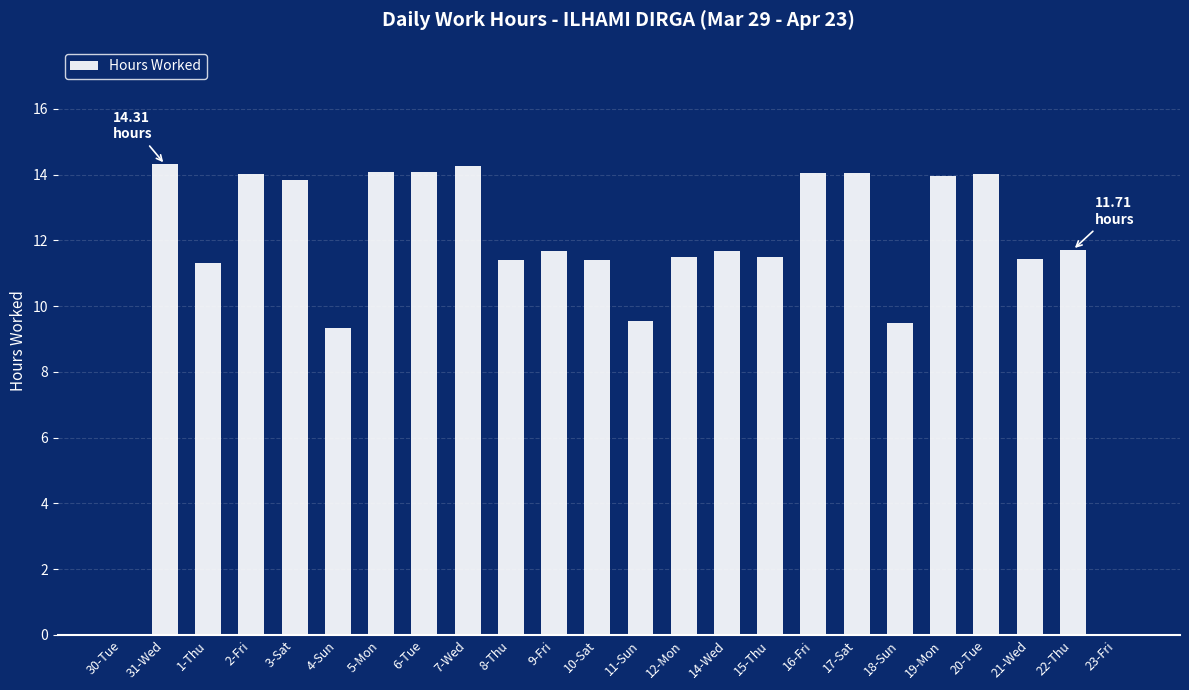

What is the sum of the values at 8-Thu and 14-Wed?

23.1